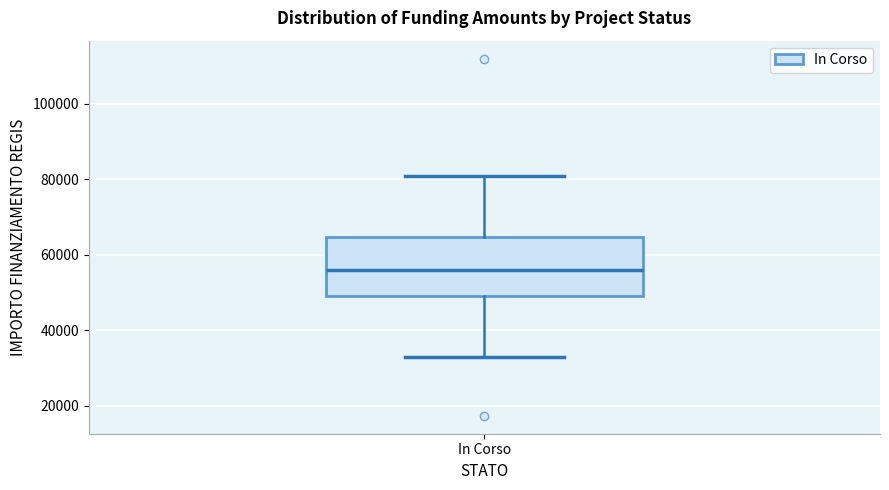

Transcribe this box plot: give where the median line is, the range the box spans, and where the two whiskers end, as read against the y-axis. The values are not printed on the chart, so give them approximately, as read against the axis.

median 56000, box 50000 to 64000, whiskers 32000 to 80000